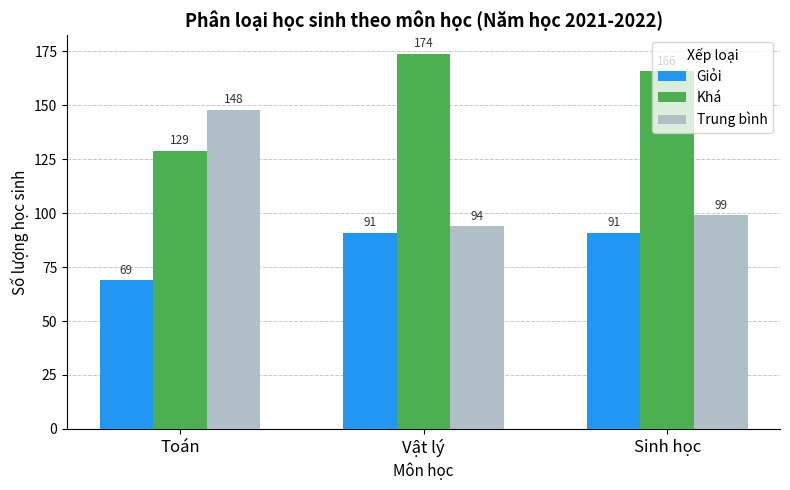

What position from the right is Sinh học?

1